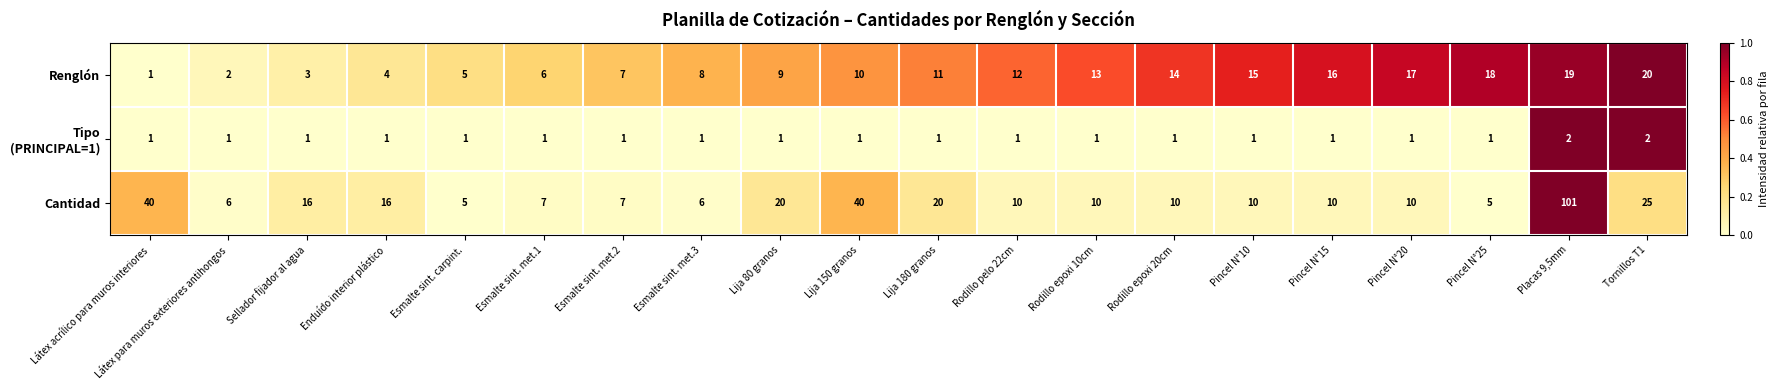

What is the average value of the Cantidad series?

19